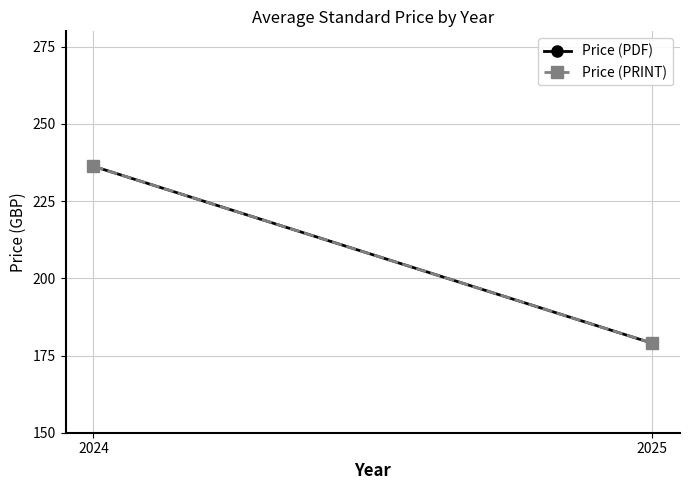

Reading left to right, list all the values displayed in this chart.

Price (PDF): 2024=236.3	2025=179.0
Price (PRINT): 2024=236.3	2025=179.0